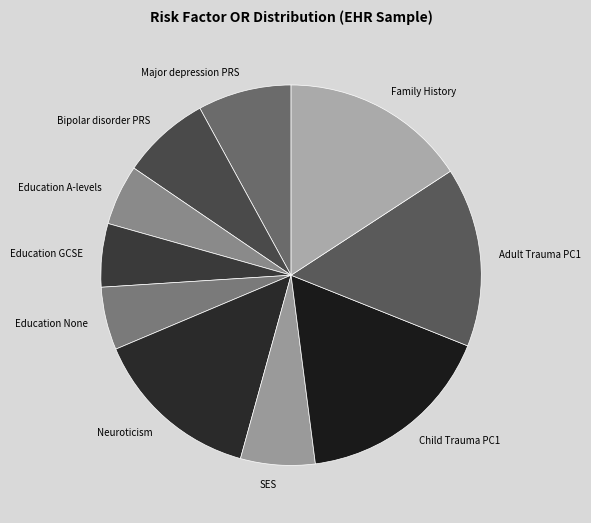

Is it true that Bipolar disorder PRS is 21% of the pie?

False